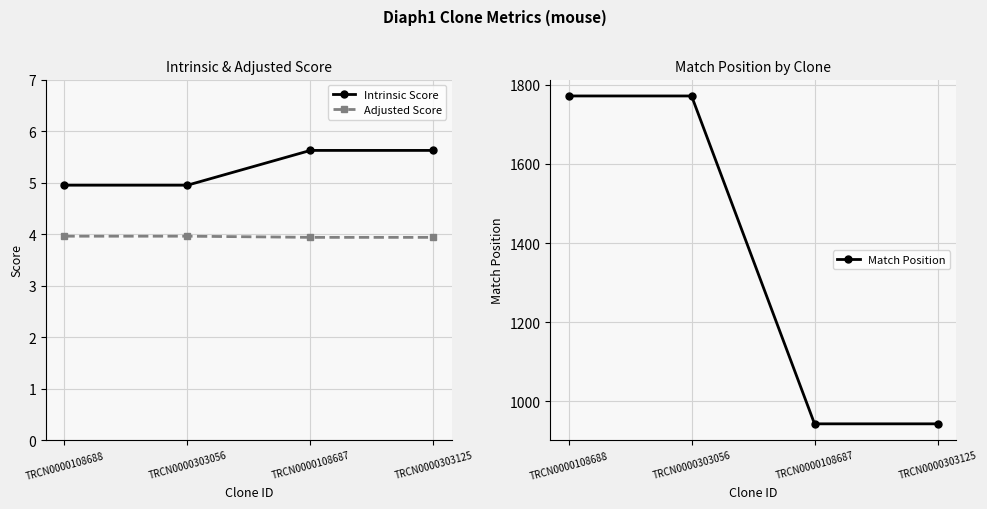

Between TRCN0000303056 and TRCN0000303125, which series saw the biggest shift?

Match Position